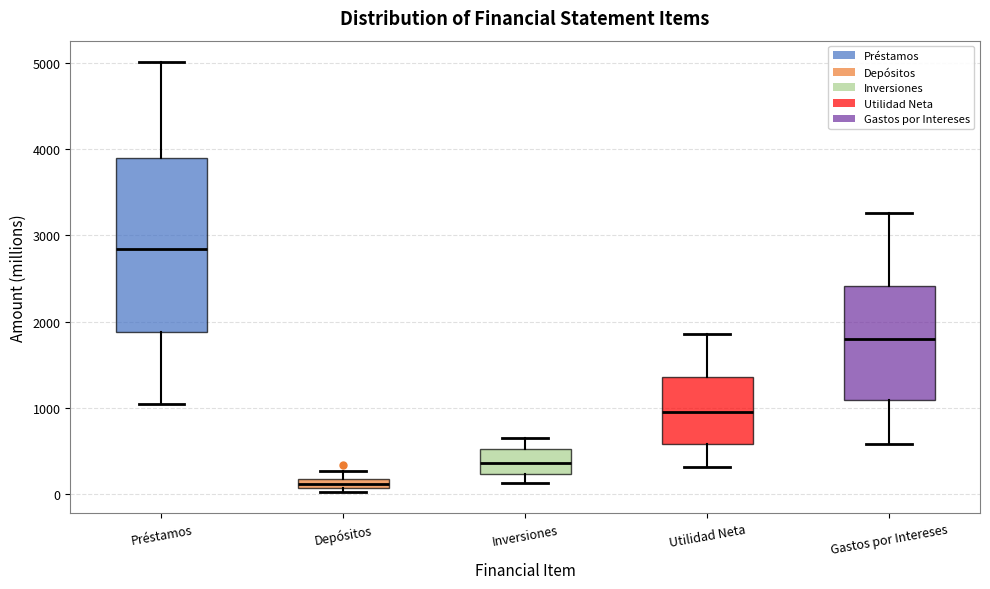

Where is the upper edge of the box for Utilidad Neta on the y-axis? The values are not printed on the chart, so give them approximately, as read against the axis.

1400